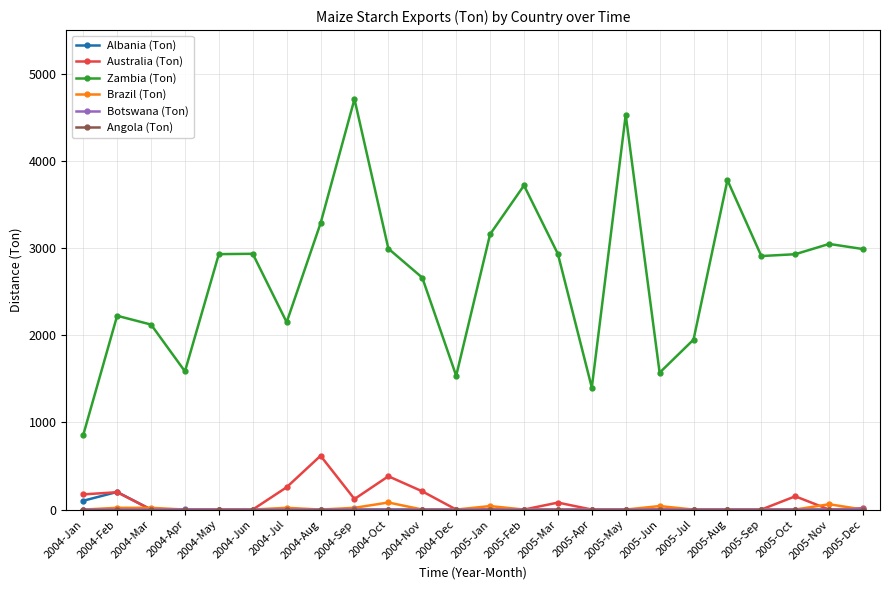

What is the maximum value for Albania (Ton)?

202